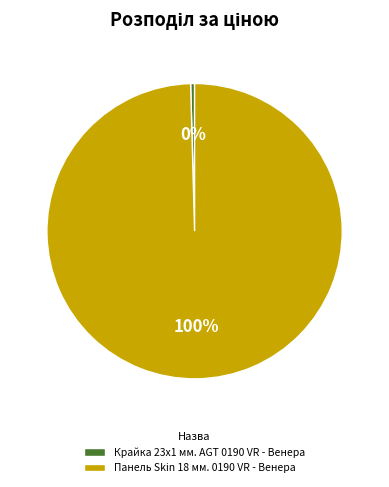

True or false: Панель Skin 18 мм. 0190 VR - Венера accounts for 100% of the total.

True